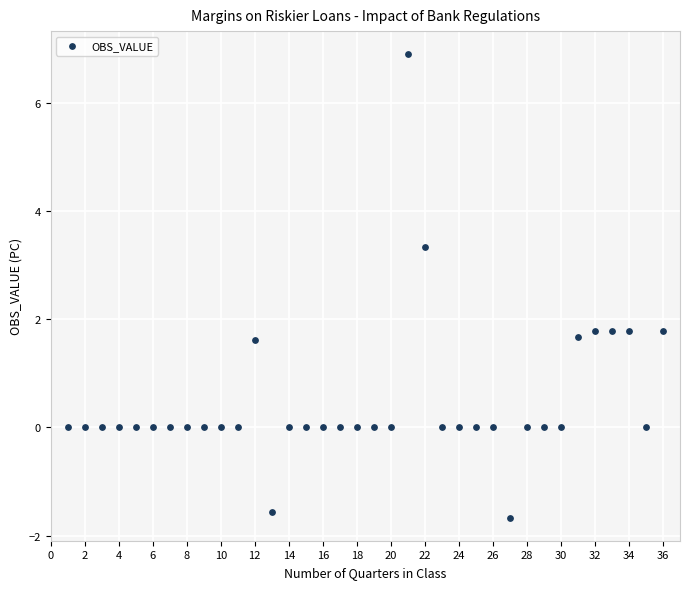

What is the range of Y values (max minus min)?

8.6